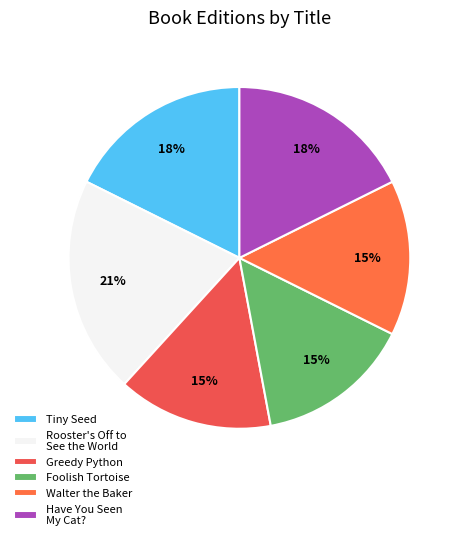

Count the number of slices in the pie.

6